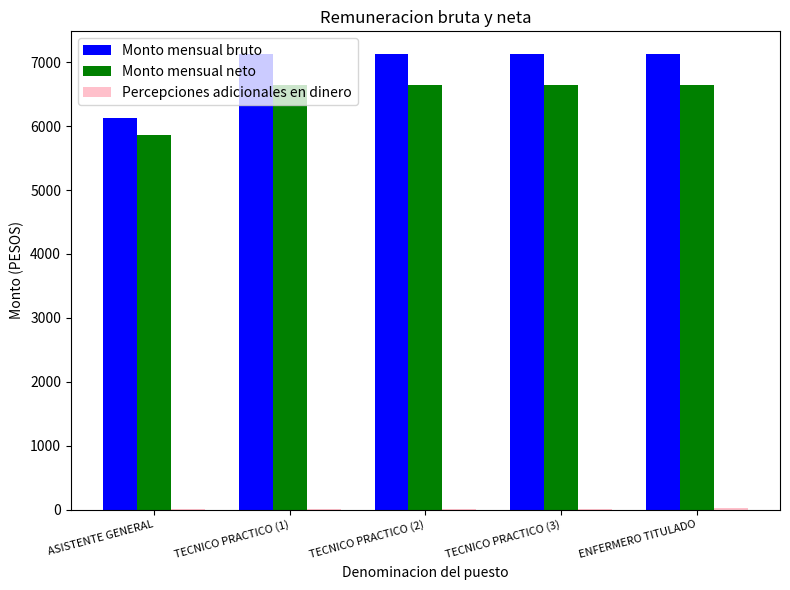

Are the bars horizontal?

No